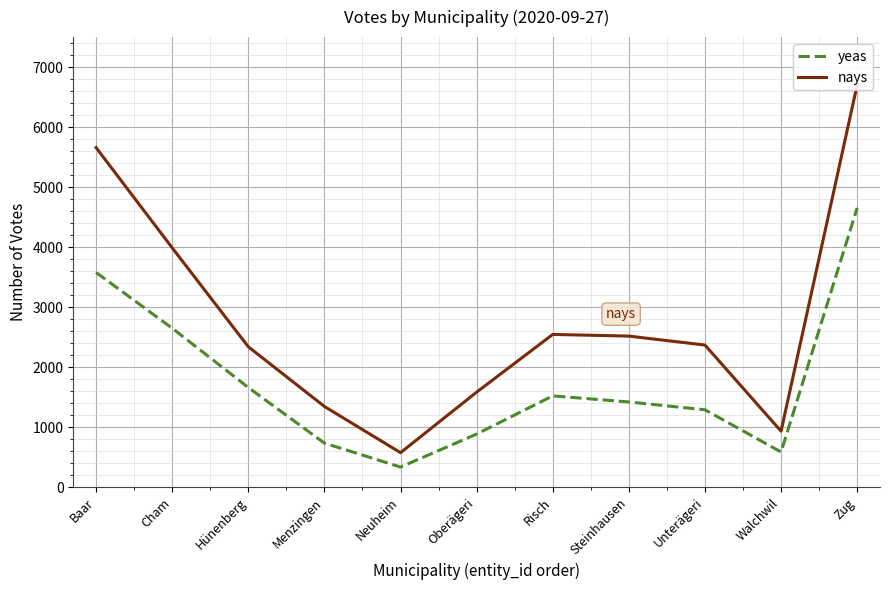

Which category has the highest value in the yeas series?

Zug